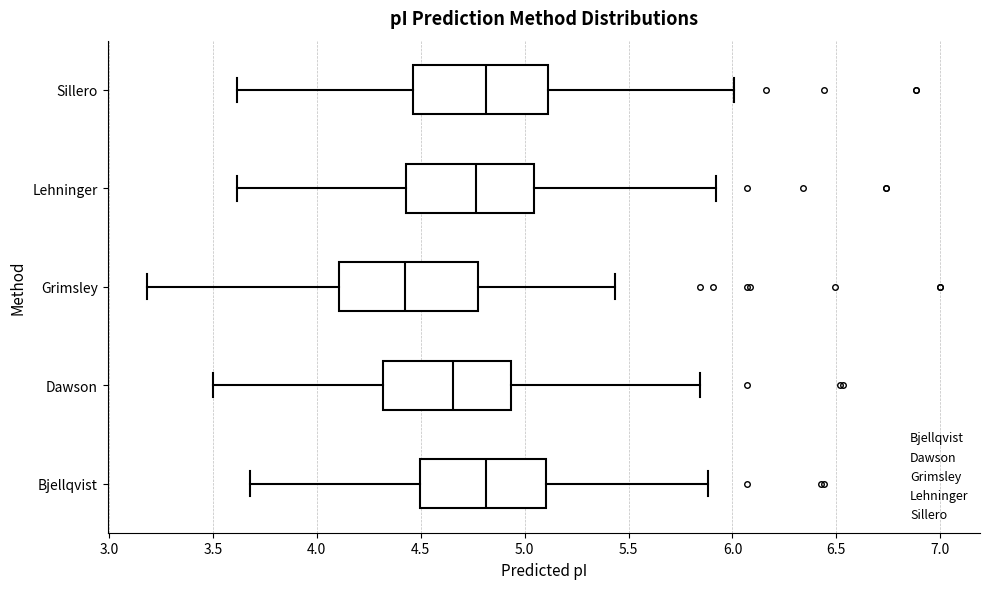

Reading bottom to top, read every box against the x-axis: the position of its median line, the range the box covers, and the ends of its whiskers. The values are not printed on the chart, so give them approximately, as read against the axis.

Bjellqvist: median 4.80, box 4.50 to 5.10, whiskers 3.70 to 5.90
Dawson: median 4.65, box 4.30 to 4.95, whiskers 3.50 to 5.85
Grimsley: median 4.40, box 4.10 to 4.75, whiskers 3.20 to 5.45
Lehninger: median 4.75, box 4.45 to 5.05, whiskers 3.60 to 5.90
Sillero: median 4.80, box 4.45 to 5.10, whiskers 3.60 to 6.00